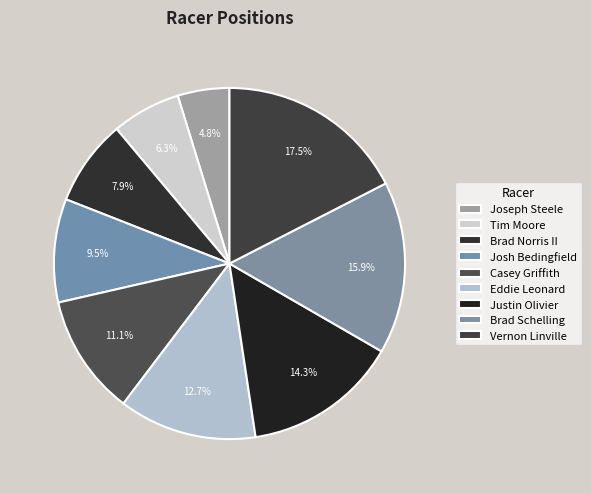

Do Tim Moore and Joseph Steele together represent more than half of the pie?

No